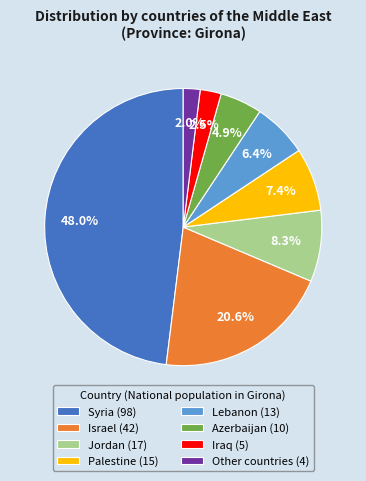

What percentage is NOT represented by Azerbaijan (10)?

95.1%